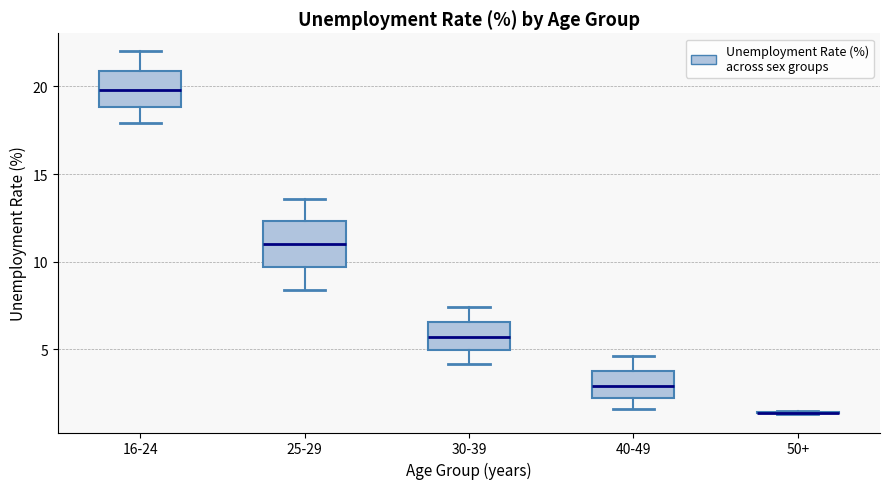

Reading left to right, transcribe this box plot: for each box, give where its median line is, the range the box spans, and where its two whiskers end, as read against the y-axis. The values are not printed on the chart, so give them approximately, as read against the axis.

16-24: median 20.0, box 19.0 to 21.0, whiskers 18.0 to 22.0
25-29: median 11.0, box 9.5 to 12.5, whiskers 8.5 to 13.5
30-39: median 5.5, box 5.0 to 6.5, whiskers 4.0 to 7.5
40-49: median 3.0, box 2.5 to 4.0, whiskers 1.5 to 4.5
50+: box collapsed to a line at 1.5, whiskers 1.5 to 1.5